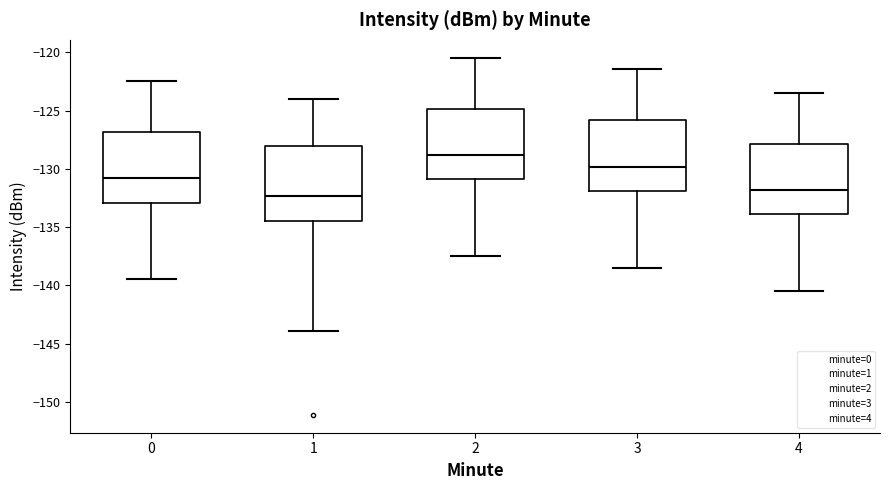

Where does the upper whisker of the box at x = 1 end on the y-axis? The values are not printed on the chart, so give them approximately, as read against the axis.

-124.0